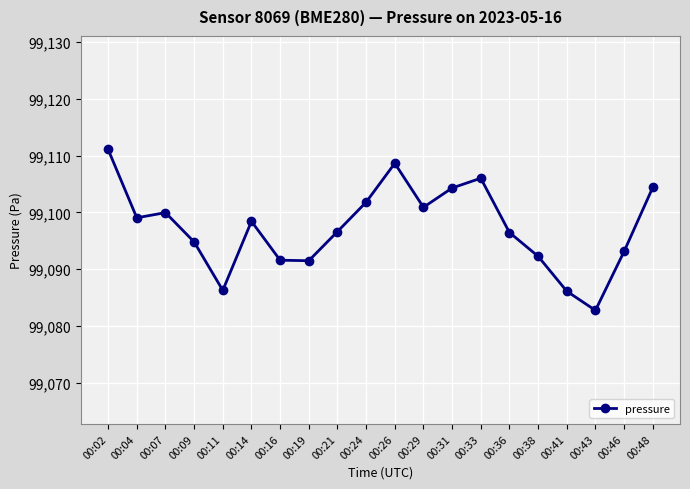

What is the approximate value at 00:14?

99098.4